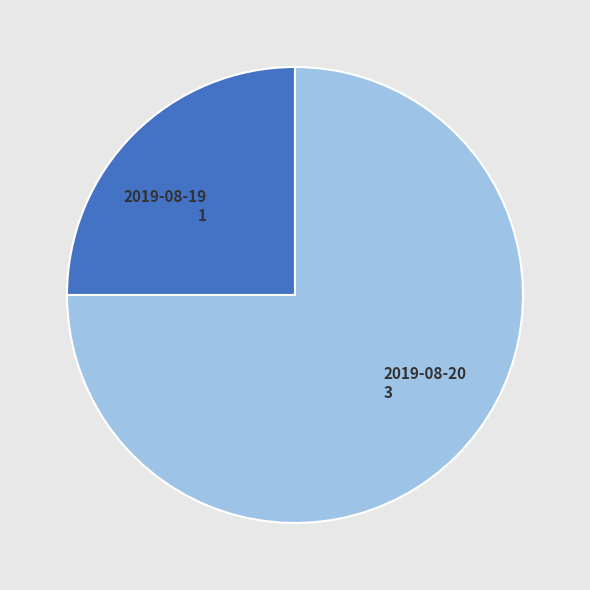

True or false: 2019-08-20 3 accounts for 75% of the total.

True